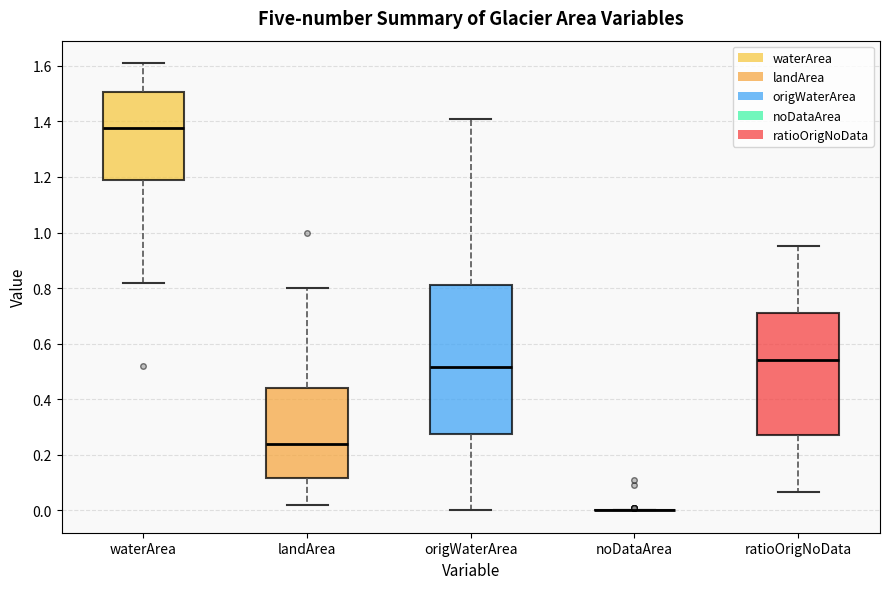

Reading left to right, transcribe this box plot: for each box, give where its median line is, the range the box spans, and where its two whiskers end, as read against the y-axis. The values are not printed on the chart, so give them approximately, as read against the axis.

waterArea: median 1.38, box 1.18 to 1.50, whiskers 0.82 to 1.62
landArea: median 0.24, box 0.12 to 0.44, whiskers 0.02 to 0.80
origWaterArea: median 0.52, box 0.28 to 0.82, whiskers 0.00 to 1.42
noDataArea: box collapsed to a line at 0.00, whiskers 0.00 to 0.00
ratioOrigNoData: median 0.54, box 0.28 to 0.72, whiskers 0.06 to 0.96